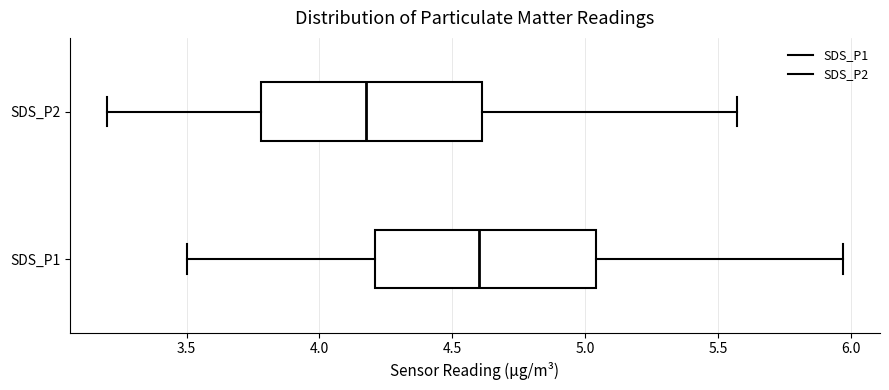

Reading bottom to top, read every box against the x-axis: the position of its median line, the range the box covers, and the ends of its whiskers. The values are not printed on the chart, so give them approximately, as read against the axis.

SDS_P1: median 4.60, box 4.20 to 5.05, whiskers 3.50 to 5.95
SDS_P2: median 4.20, box 3.80 to 4.60, whiskers 3.20 to 5.55